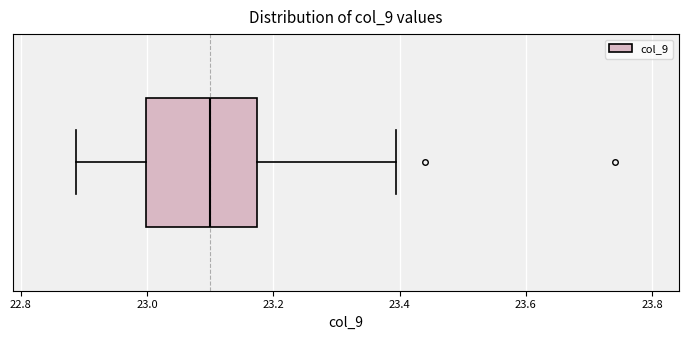

Where does the left whisker of the box end on the x-axis? The values are not printed on the chart, so give them approximately, as read against the axis.

22.88